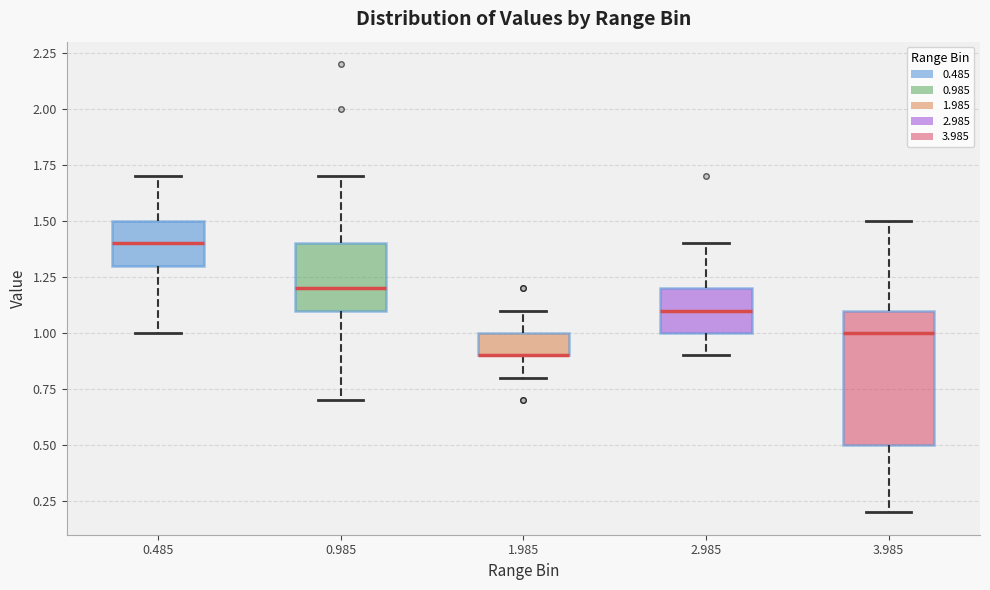

Reading left to right, read every box against the y-axis: the position of its median line, the range the box covers, and the ends of its whiskers. The values are not printed on the chart, so give them approximately, as read against the axis.

0.485: median 1.4, box 1.3 to 1.5, whiskers 1.0 to 1.7
0.985: median 1.2, box 1.1 to 1.4, whiskers 0.7 to 1.7
1.985: median 0.9 (drawn on the box's lower edge), box 0.9 to 1.0, whiskers 0.8 to 1.1
2.985: median 1.1, box 1.0 to 1.2, whiskers 0.9 to 1.4
3.985: median 1.0, box 0.5 to 1.1, whiskers 0.2 to 1.5